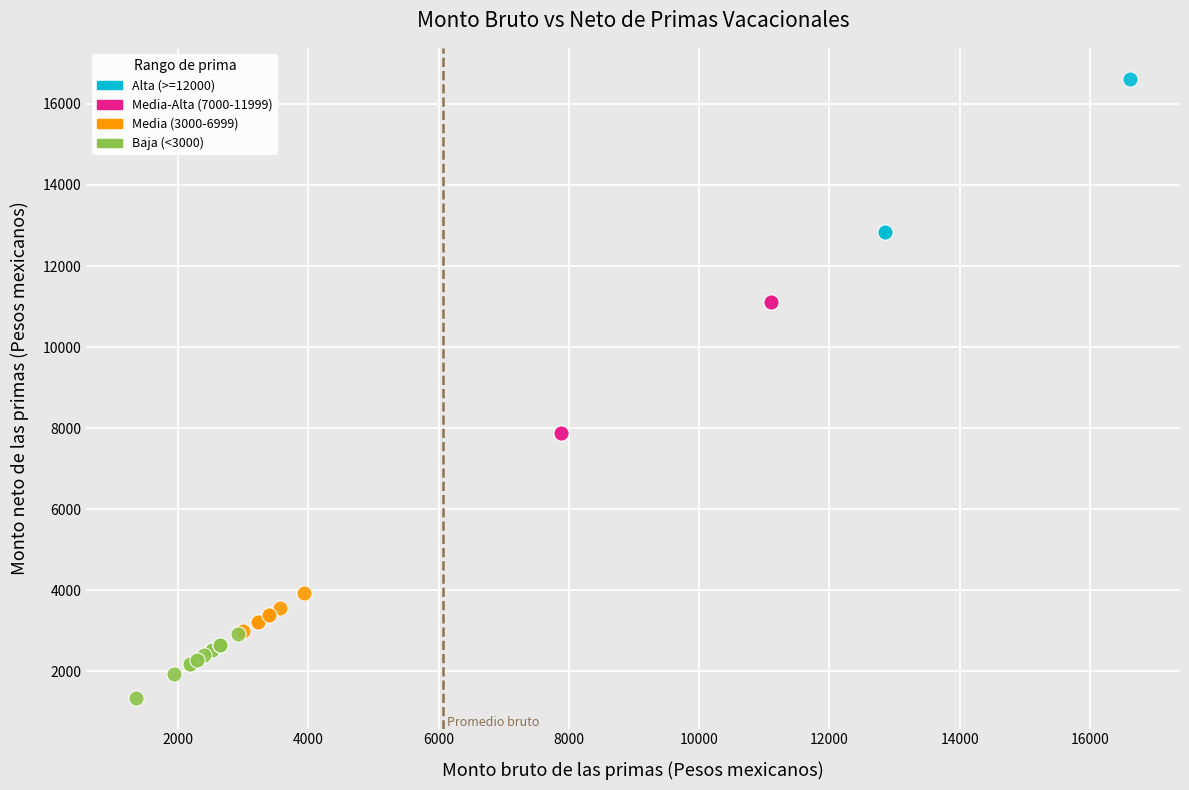

Which series has the largest Y range (max minus min)?

Alta (>=12000)